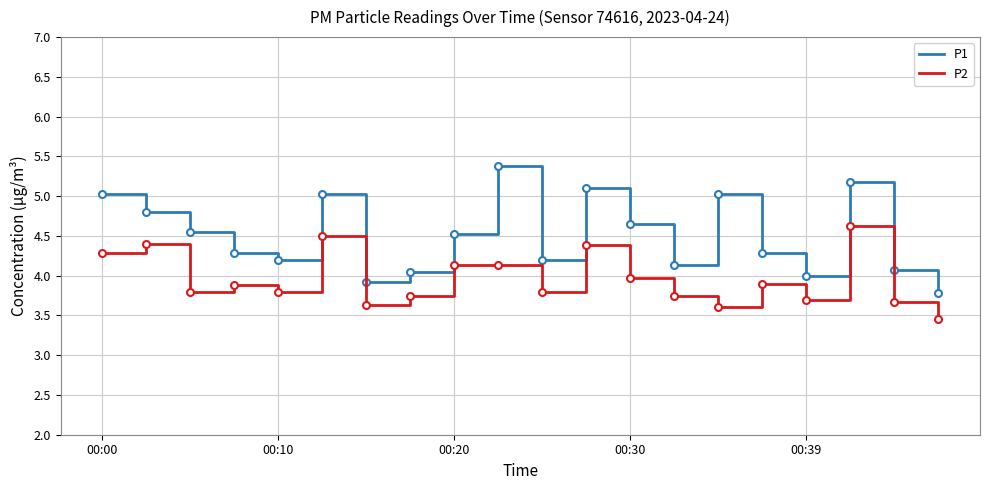

List the series in order of their overall mean, highest first.

P1, P2